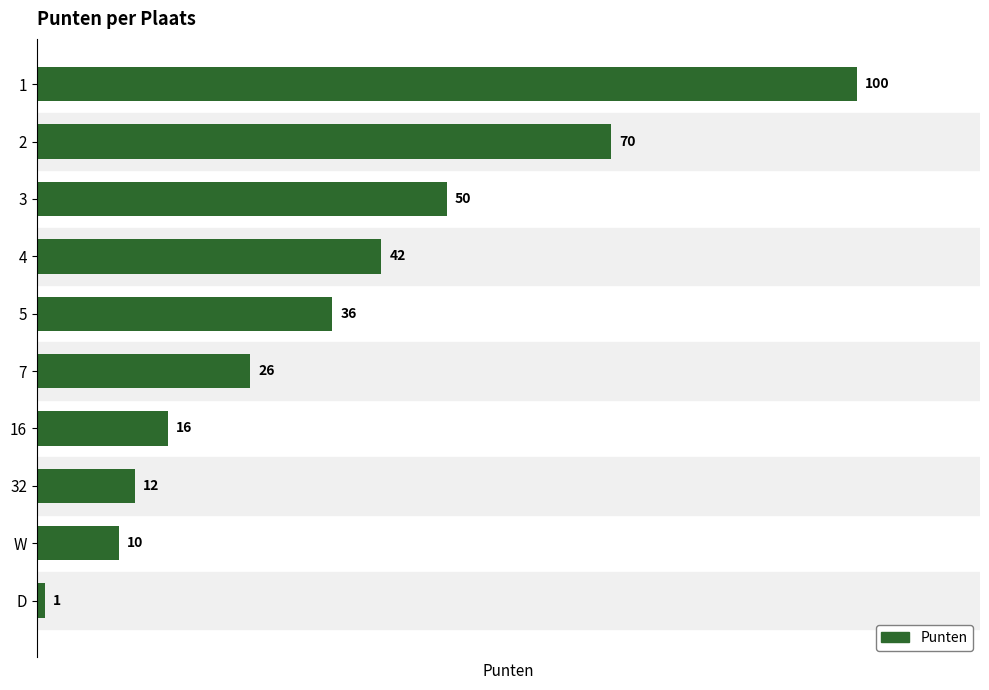

What is the ratio of the value at 1 to the value at 32?

8.3